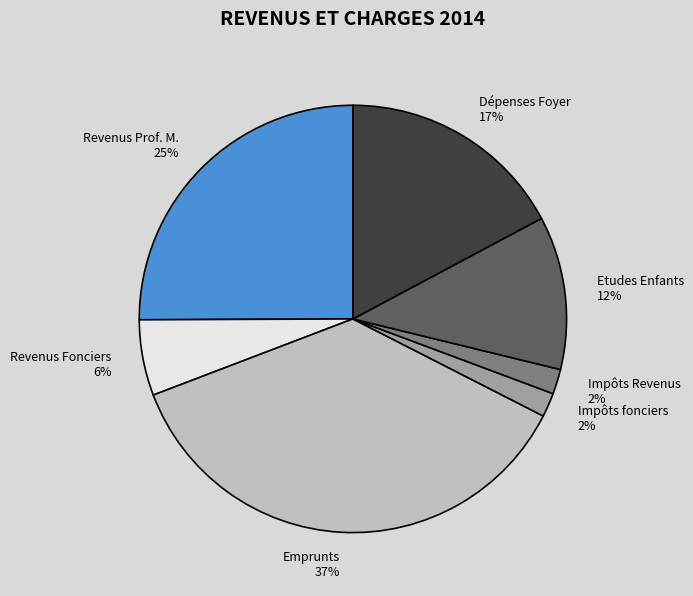

To the nearest percent, what is the average slice percentage?

14%